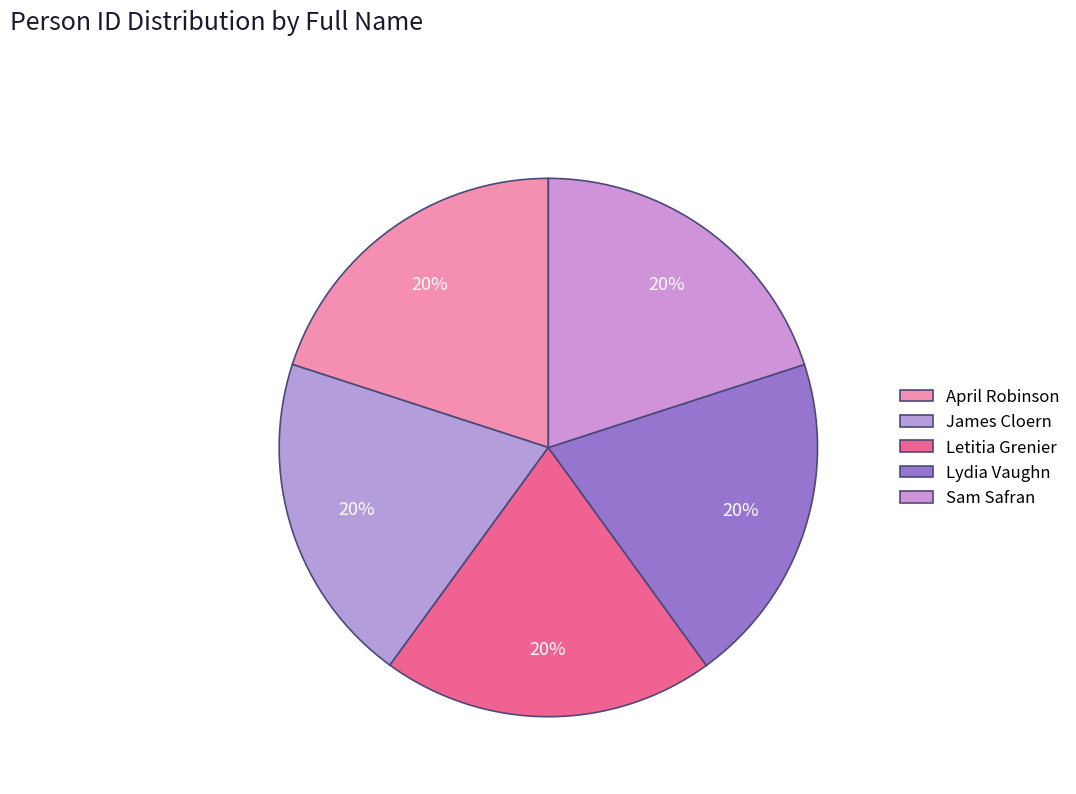

Combined, what portion of the pie is Sam Safran and April Robinson?

40.0%